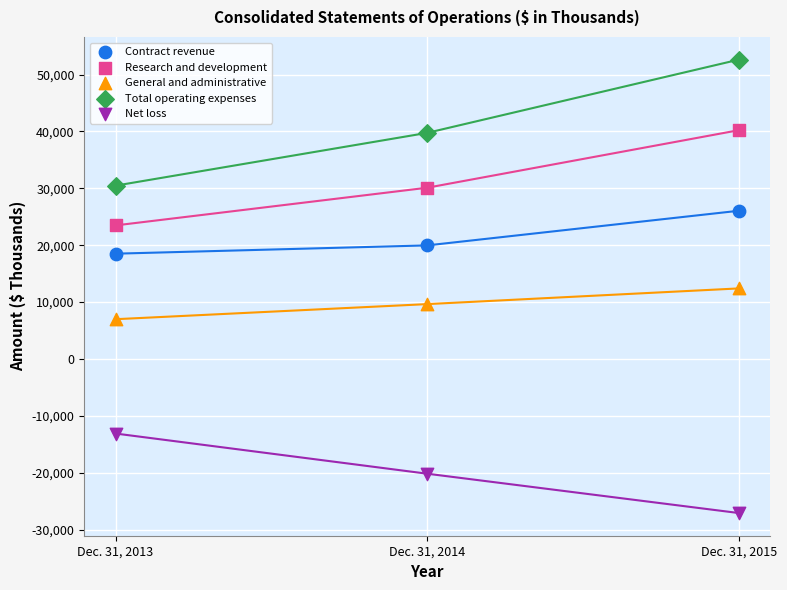

Which series contains the lowest Y value?

Net loss